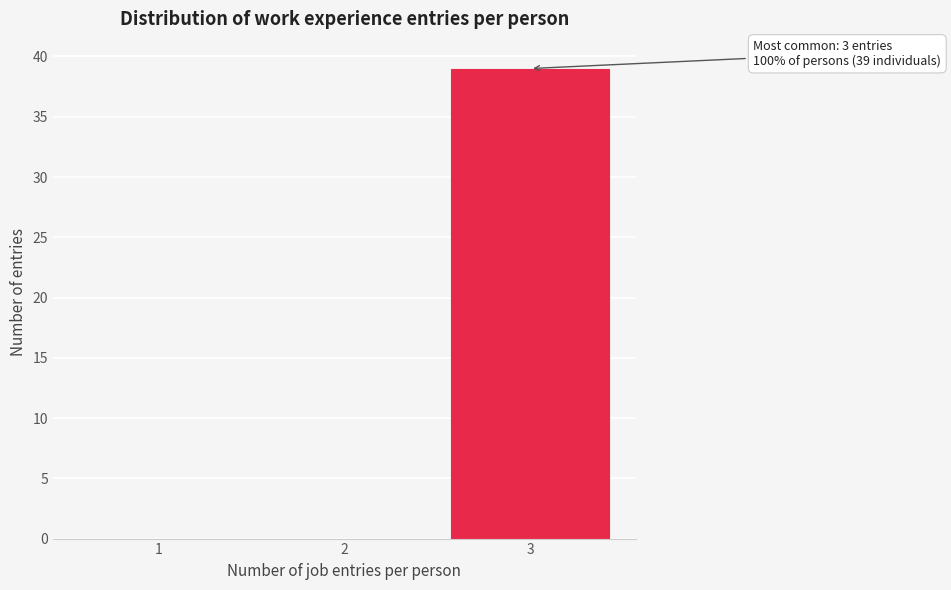

Over which range of the x-axis is the bar tallest?

2.5 to 3.5